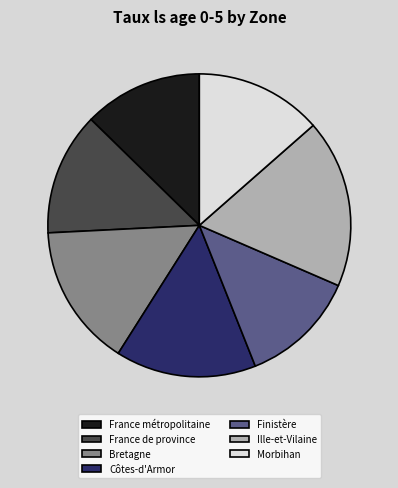

Is it true that Finistère is 19% of the pie?

False